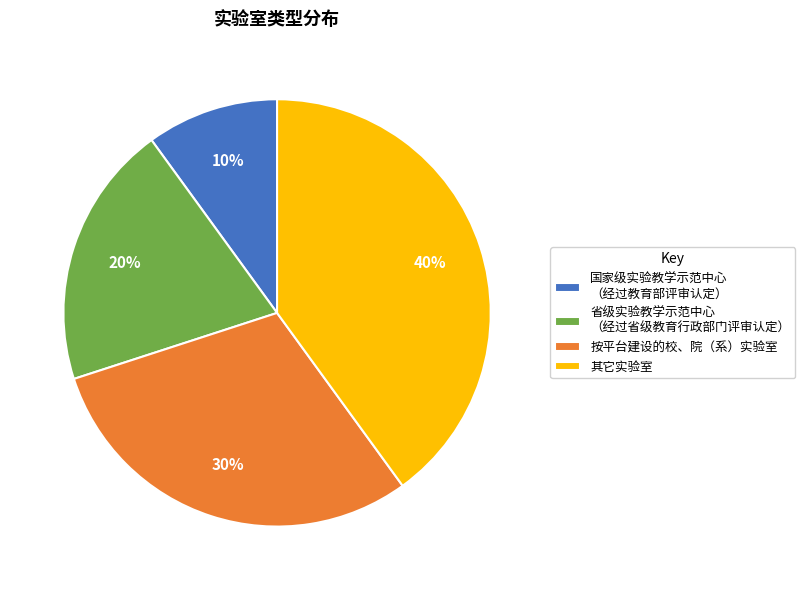

To the nearest percent, what percentage of the pie is 国家级实验教学示范中心 （经过教育部评审认定）?

10%